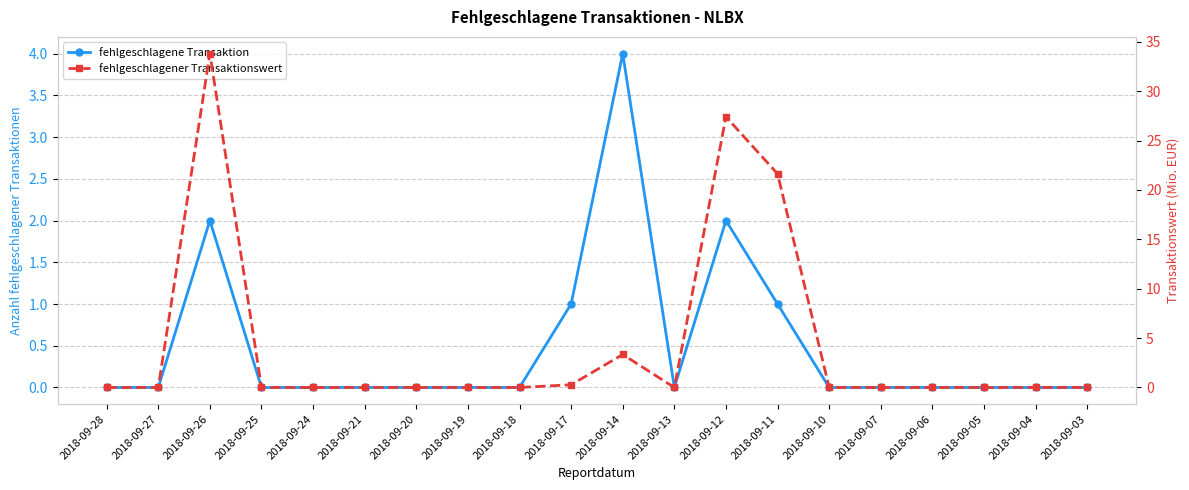

What is the highest value of the fehlgeschlagener Transaktionswert series?

33.8